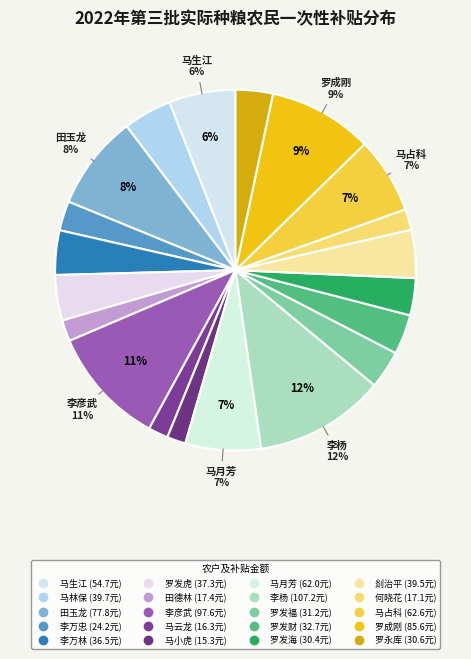

To the nearest percent, what portion does 何晓花 represent?

2%